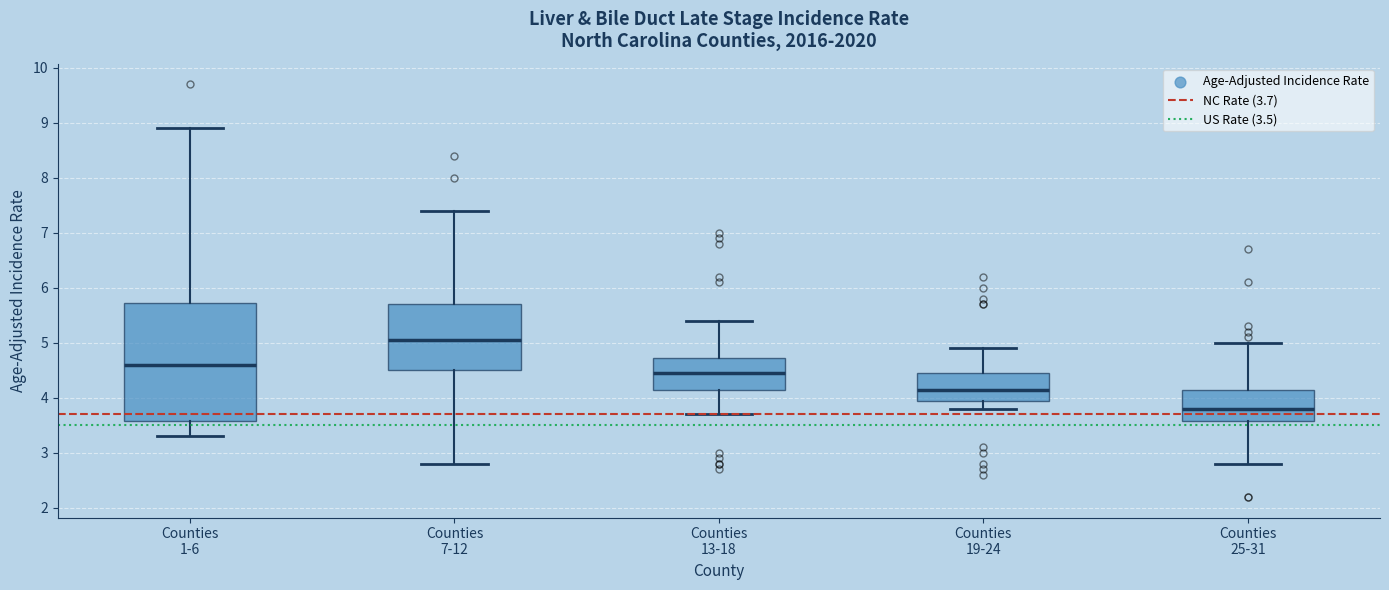

Reading left to right, read every box against the y-axis: the position of its median line, the range the box covers, and the ends of its whiskers. The values are not printed on the chart, so give them approximately, as read against the axis.

Counties 1-6: median 4.6, box 3.6 to 5.7, whiskers 3.3 to 8.9
Counties 7-12: median 5.1, box 4.5 to 5.7, whiskers 2.8 to 7.4
Counties 13-18: median 4.5, box 4.2 to 4.7, whiskers 3.7 to 5.4
Counties 19-24: median 4.2, box 4.0 to 4.5, whiskers 3.8 to 4.9
Counties 25-31: median 3.8, box 3.6 to 4.2, whiskers 2.8 to 5.0